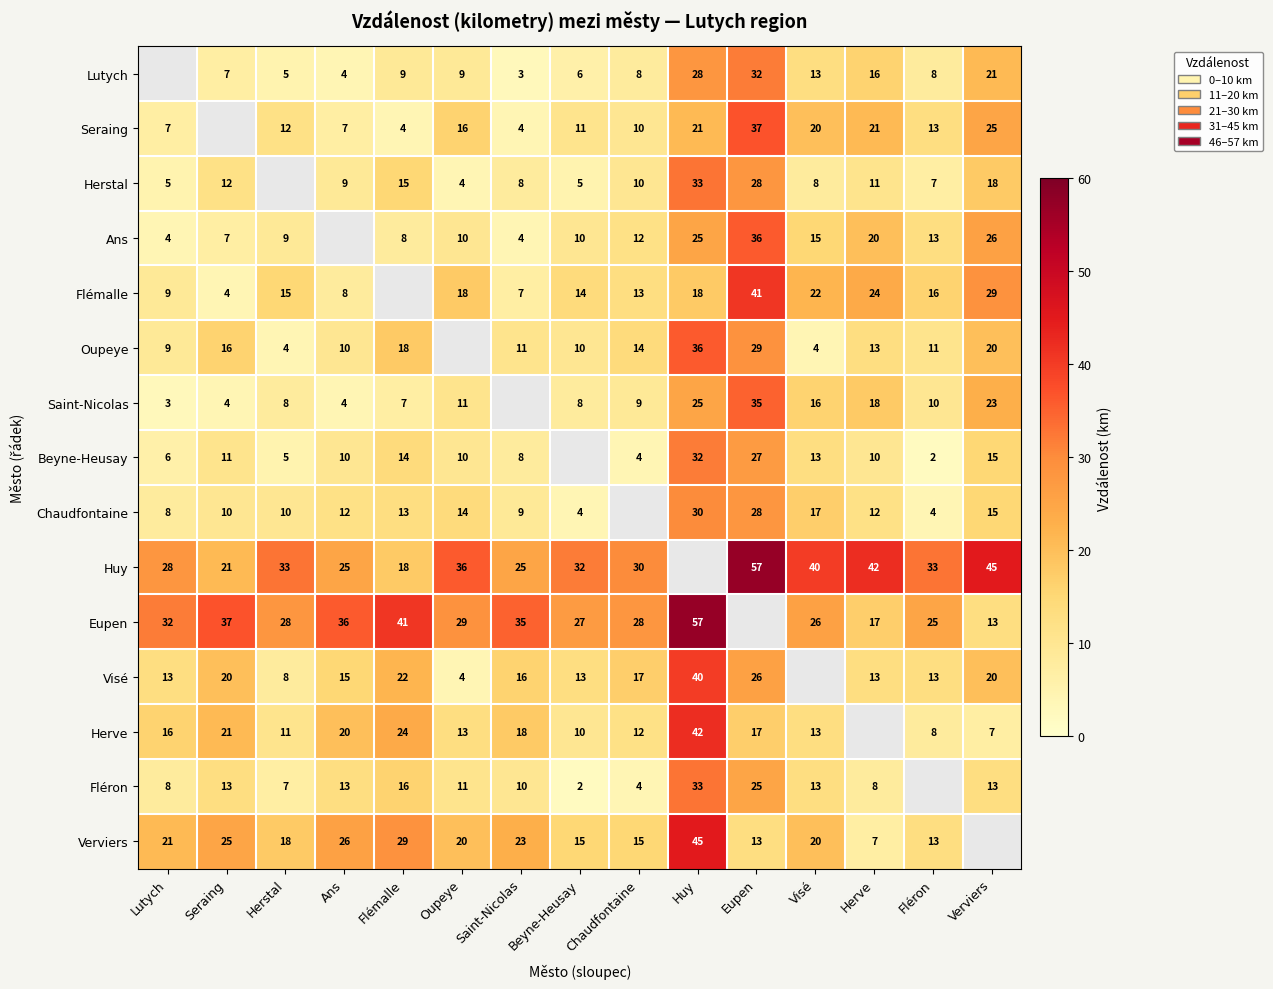

Is it true that Fléron equals 21 at Visé?

False